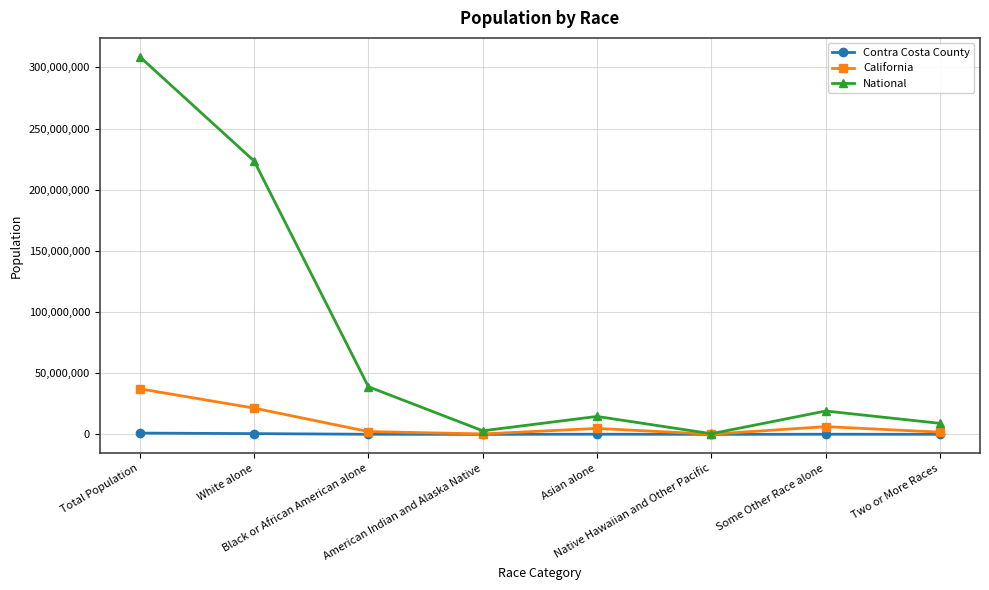

At Some Other Race alone, list the series in order from largest to smallest.

National, California, Contra Costa County